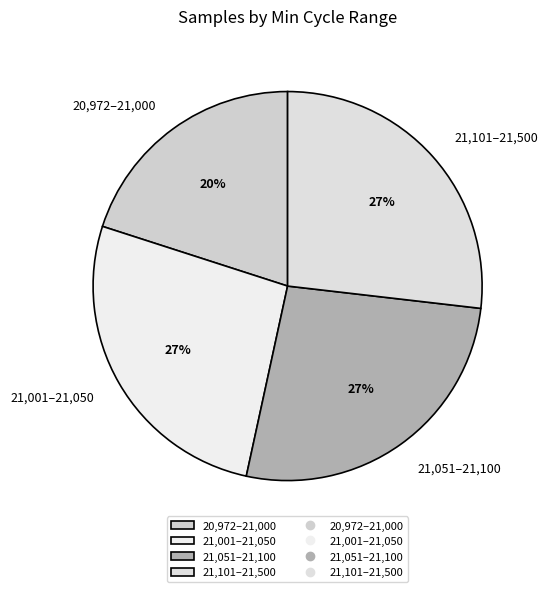

Does any single category account for the majority?

No